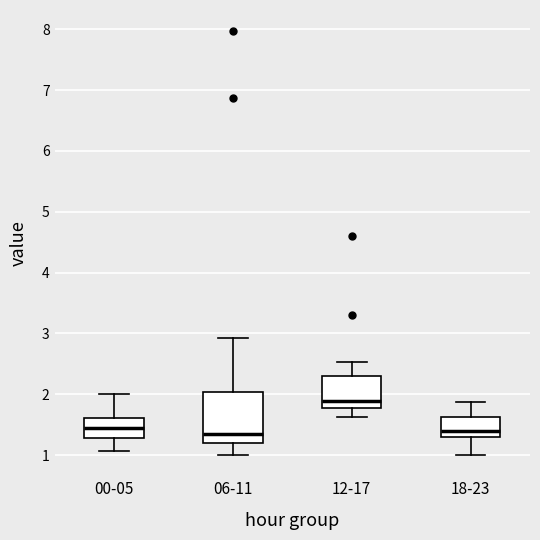

Reading left to right, read every box against the y-axis: the position of its median line, the range the box covers, and the ends of its whiskers. The values are not printed on the chart, so give them approximately, as read against the axis.

00-05: median 1.5, box 1.3 to 1.6, whiskers 1.1 to 2.0
06-11: median 1.4, box 1.2 to 2.0, whiskers 1.0 to 2.9
12-17: median 1.9, box 1.8 to 2.3, whiskers 1.6 to 2.5
18-23: median 1.4, box 1.3 to 1.6, whiskers 1.0 to 1.9